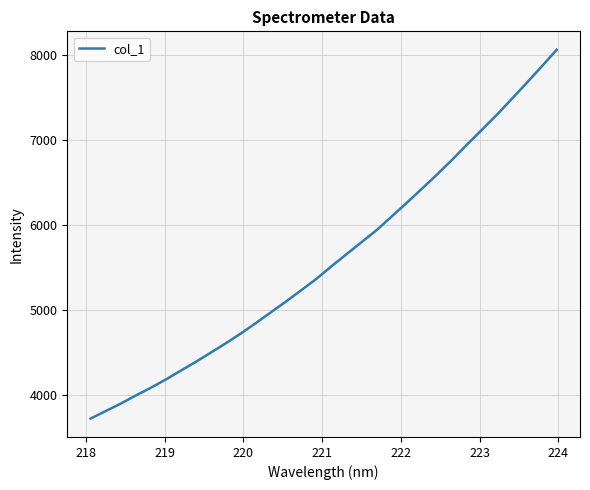

What is the maximum value shown in the chart?

8059.7